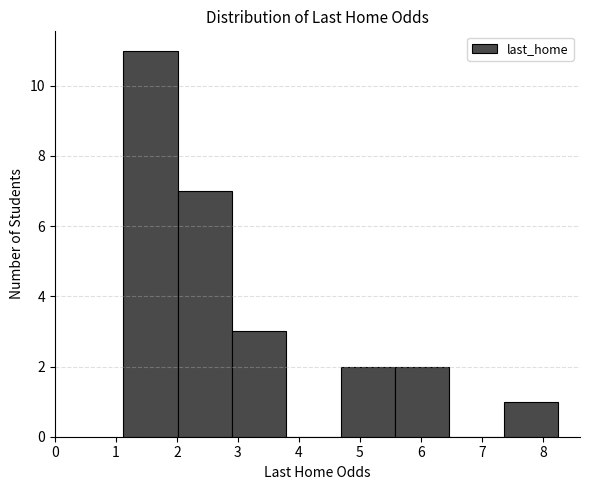

Reading left to right, list every bar in this chart as the range it spans on the x-axis followed by its height. Neither the bar edges nor the heights are printed on the chart, so give them approximately, as read against the axes.

1.1 to 2.0: 11
2.0 to 2.9: 7
2.9 to 3.8: 3
3.8 to 4.7: 0
4.7 to 5.6: 2
5.6 to 6.5: 2
6.5 to 7.4: 0
7.4 to 8.3: 1